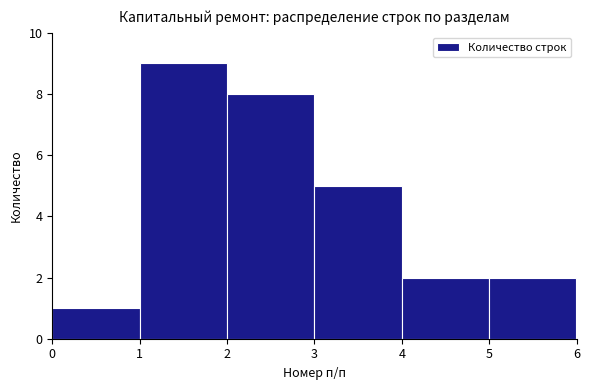

Reading left to right, list every bar in this chart as the range it spans on the x-axis followed by its height. The values are not printed on the chart, so give them approximately, as read against the axis.

0 to 1: 1
1 to 2: 9
2 to 3: 8
3 to 4: 5
4 to 5: 2
5 to 6: 2